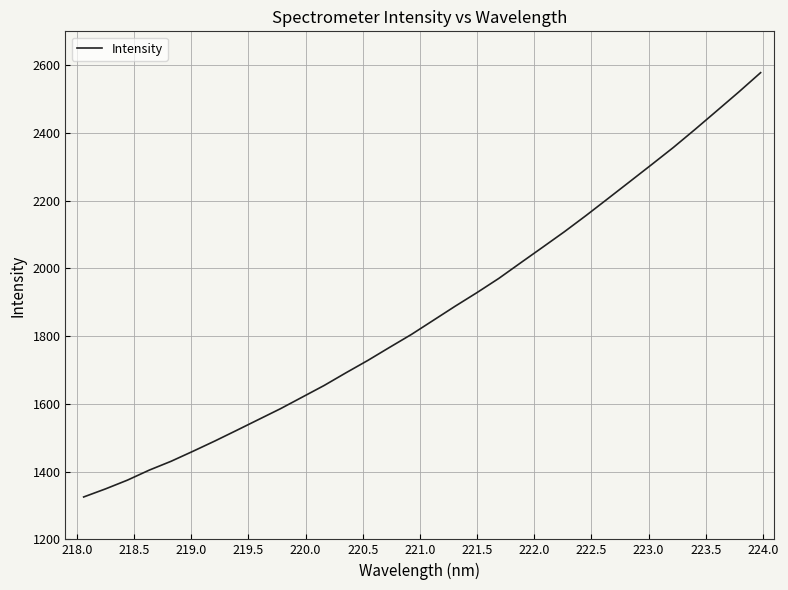

What is the minimum value shown in the chart?

1325.2